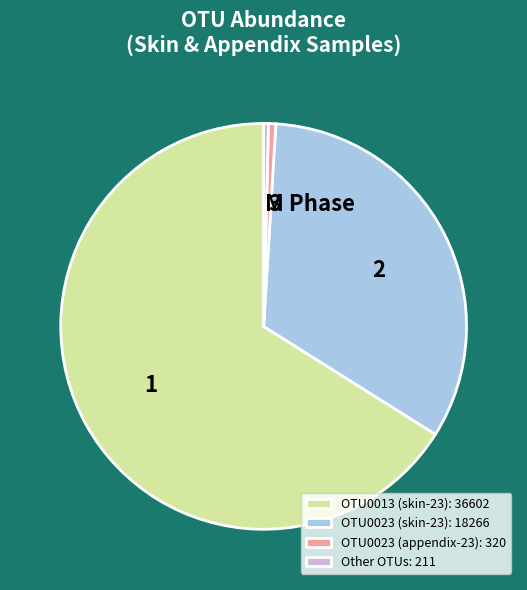

Does 1 represent more than half of the total?

Yes